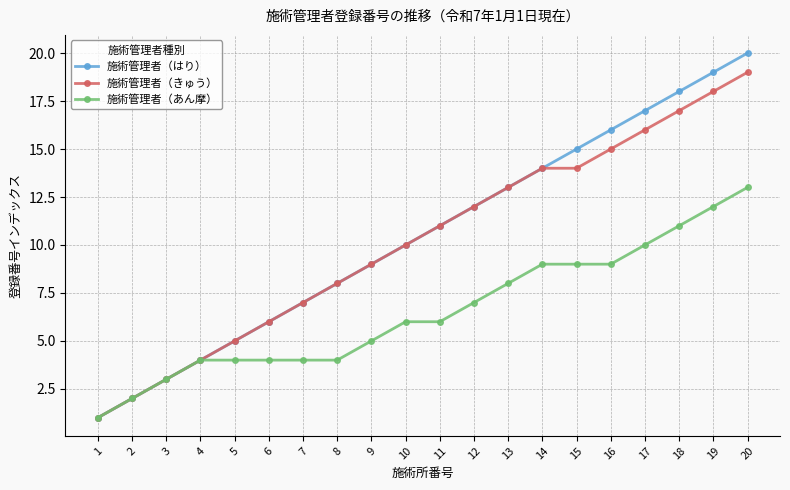

At which label does 施術管理者（はり） reach its peak?

20